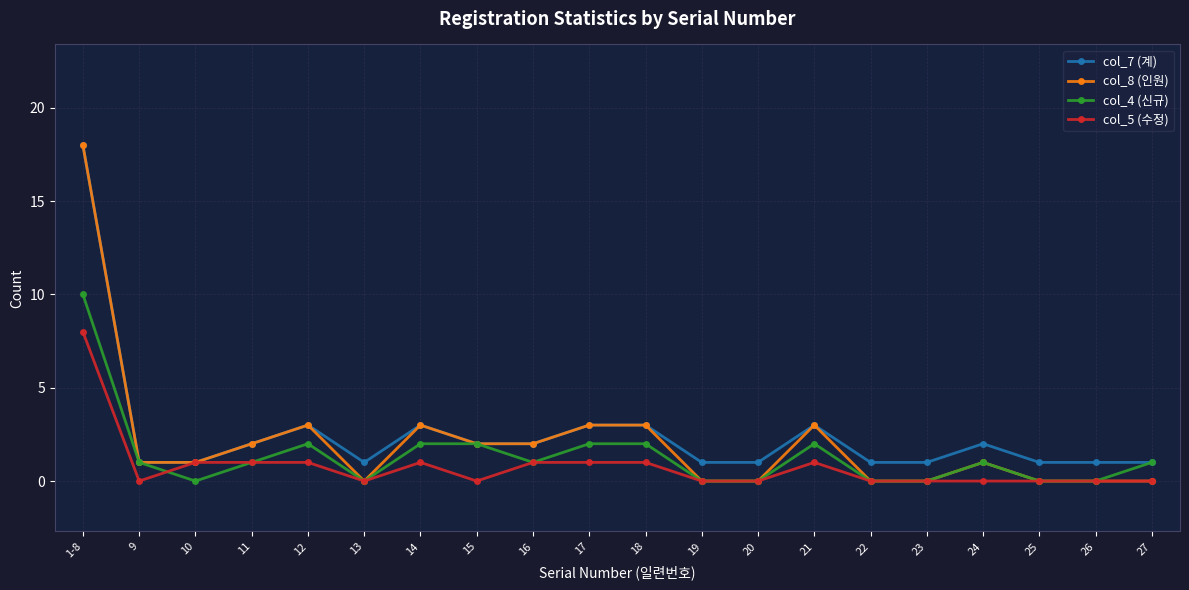

At how many categories does at least one series exceed 5?

1